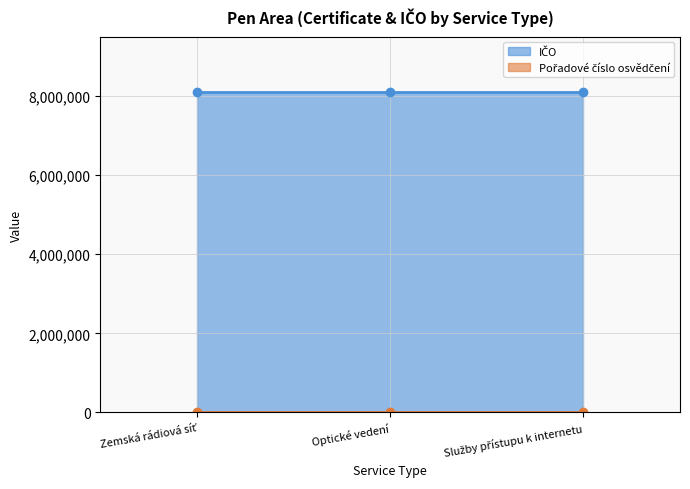

What is the greatest value displayed?

8100608